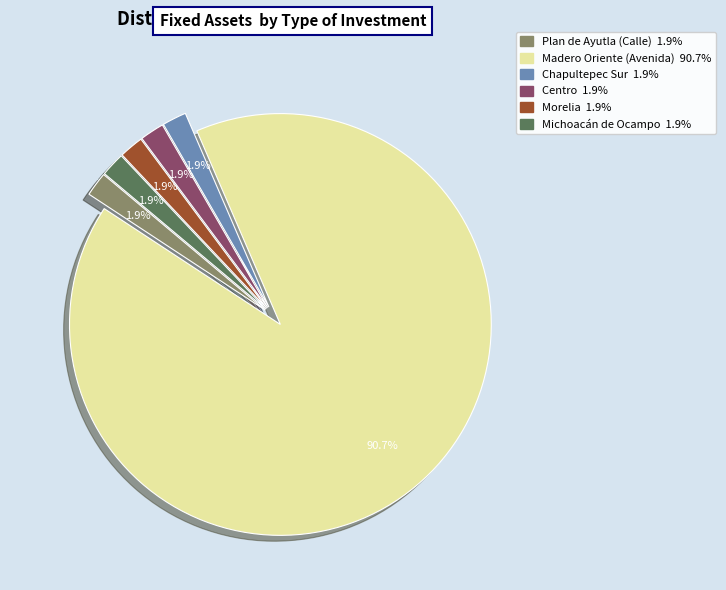

Is there a majority slice in this chart?

Yes